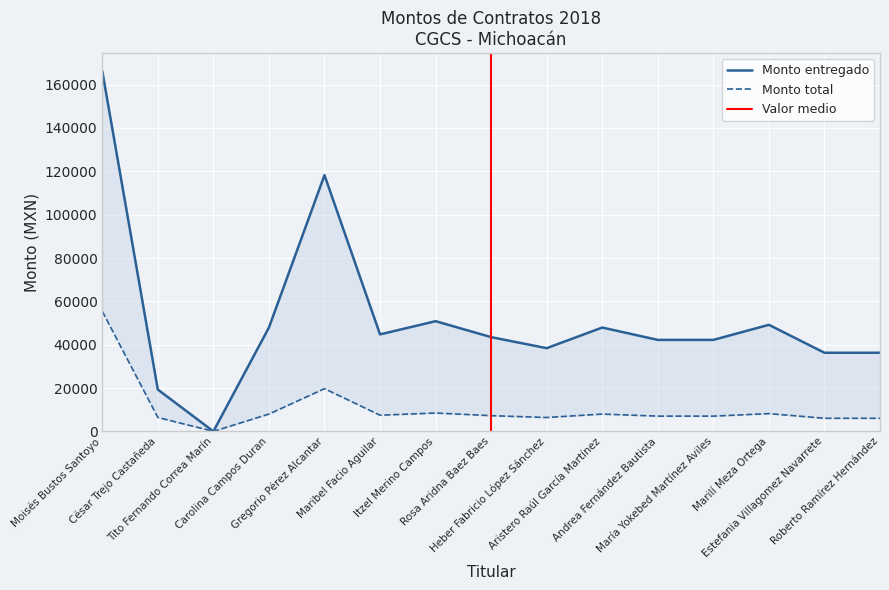

List the labels in order of Monto total value, largest first.

Moisés Bustos Santoyo, Gregorio Pérez Alcantar, Itzel Merino Campos, Marilí Meza Ortega, Carolina Campos Duran, Aristero Raúl García Martínez, Maribel Facio Aguilar, Rosa Aridna Baez Baes, Andrea Fernández Bautista, María Yokebed Martínez Aviles, César Trejo Castañeda, Heber Fabricio López Sánchez, Estefania Villagomez Navarrete, Roberto Ramírez Hernández, Tito Fernando Correa Marín